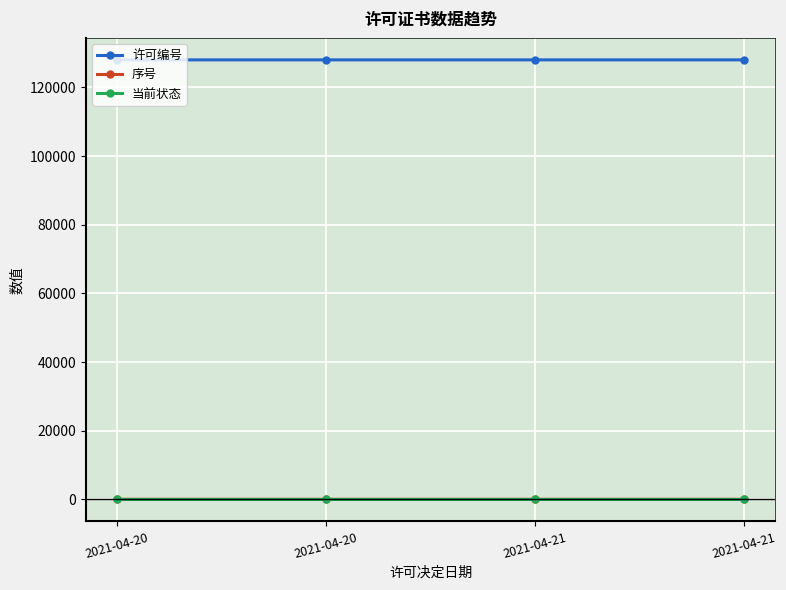

What are all the series names shown in the legend?

许可编号, 序号, 当前状态